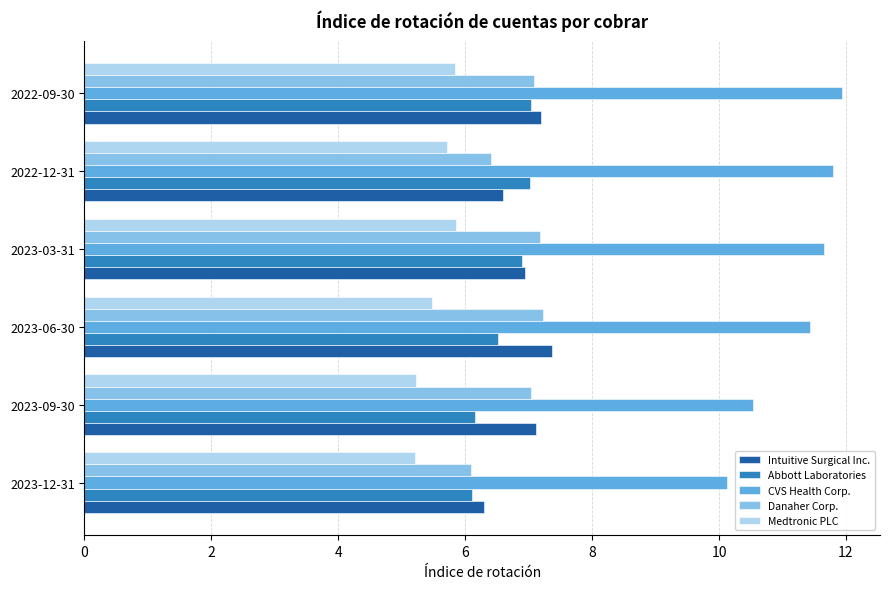

What is the minimum value shown in the chart?

5.2